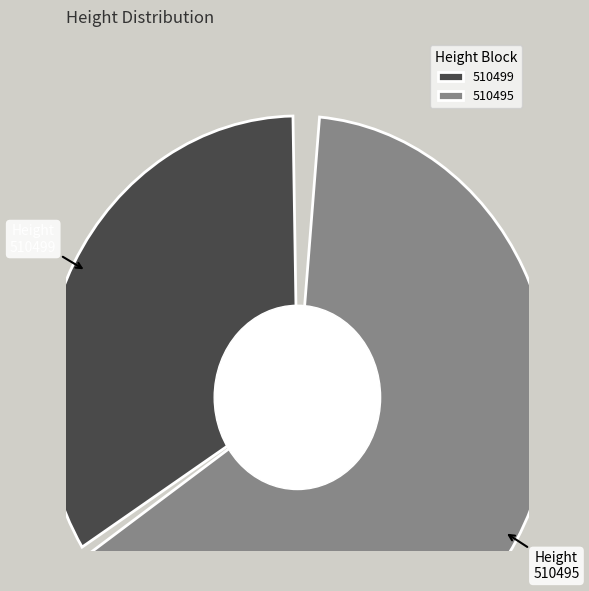

How many segments does this pie chart have?

2